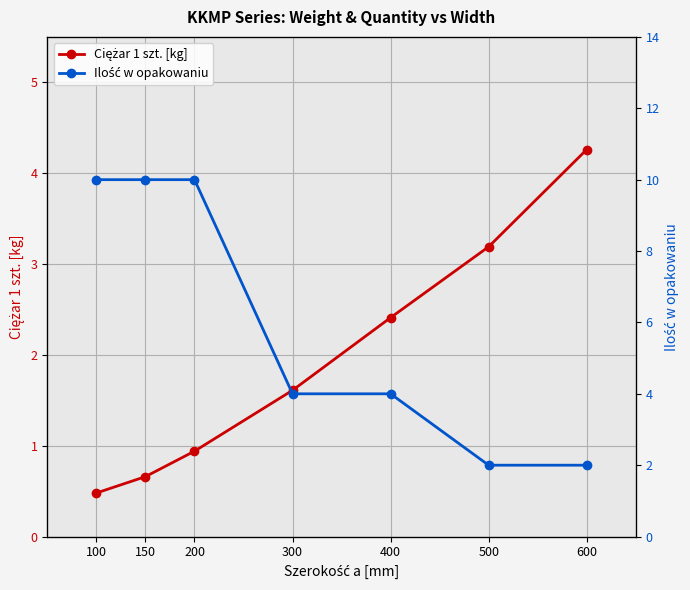

The Ilość w opakowaniu series shows 0.6 at 500. True or false?

False